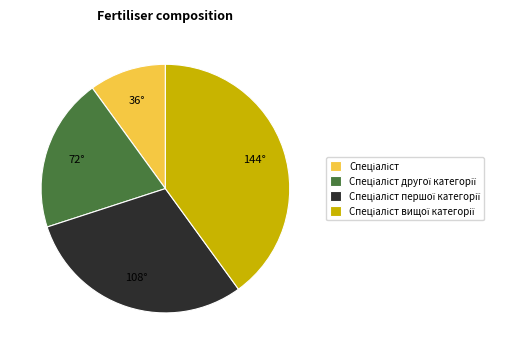

Does any single category account for the majority?

No